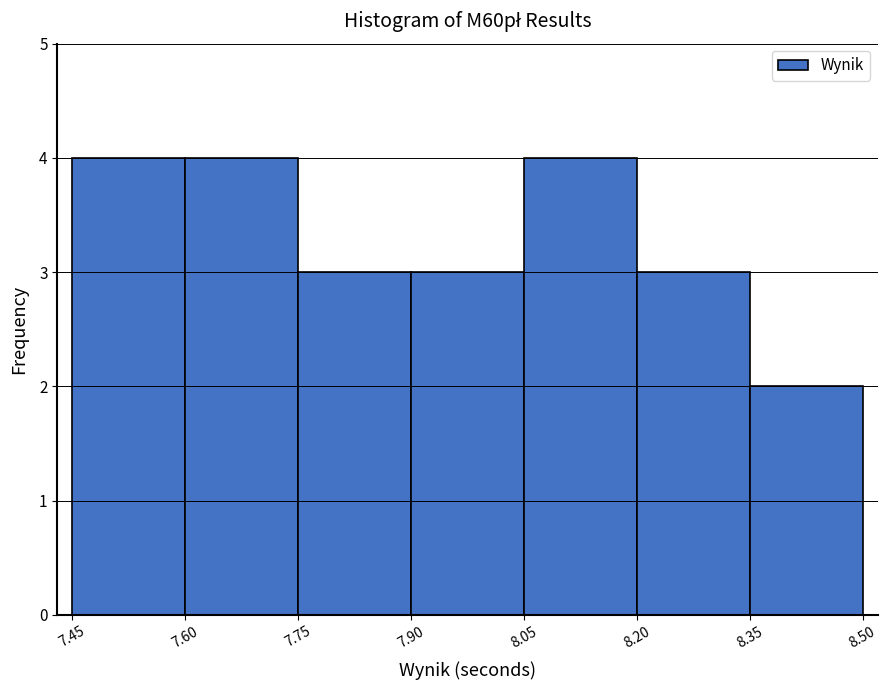

Reading left to right, transcribe this chart: for each bar, give the range it covers on the x-axis and its height. The values are not printed on the chart, so give them approximately, as read against the axis.

7.45 to 7.60: 4
7.60 to 7.75: 4
7.75 to 7.90: 3
7.90 to 8.05: 3
8.05 to 8.20: 4
8.20 to 8.35: 3
8.35 to 8.50: 2